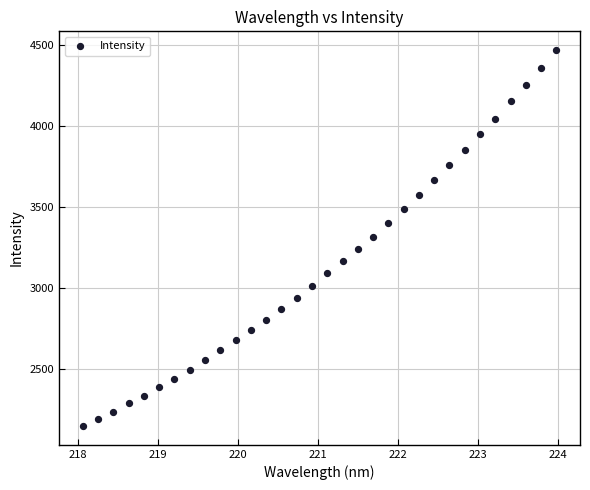

What is the range of Y values (max minus min)?

2316.1